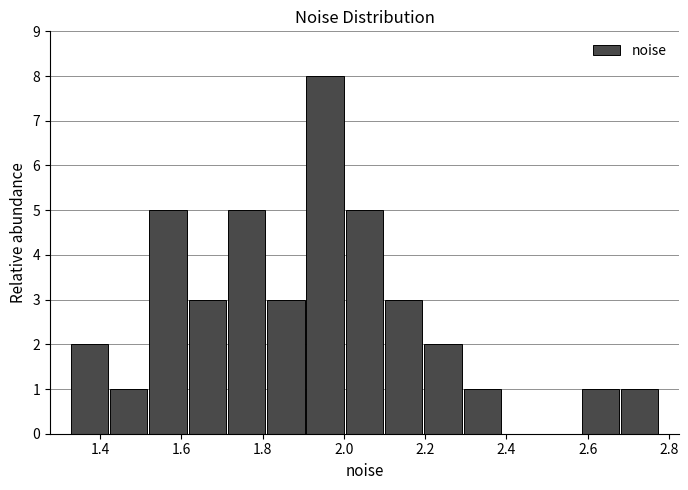

Reading left to right, list every bar in this chart as the range it spans on the x-axis followed by its height. Neither the bar edges nor the heights are printed on the chart, so give them approximately, as read against the axes.

1.32 to 1.42: 2
1.42 to 1.52: 1
1.52 to 1.62: 5
1.62 to 1.72: 3
1.72 to 1.80: 5
1.80 to 1.90: 3
1.90 to 2.00: 8
2.00 to 2.10: 5
2.10 to 2.20: 3
2.20 to 2.30: 2
2.30 to 2.38: 1
2.38 to 2.48: 0
2.48 to 2.58: 0
2.58 to 2.68: 1
2.68 to 2.78: 1